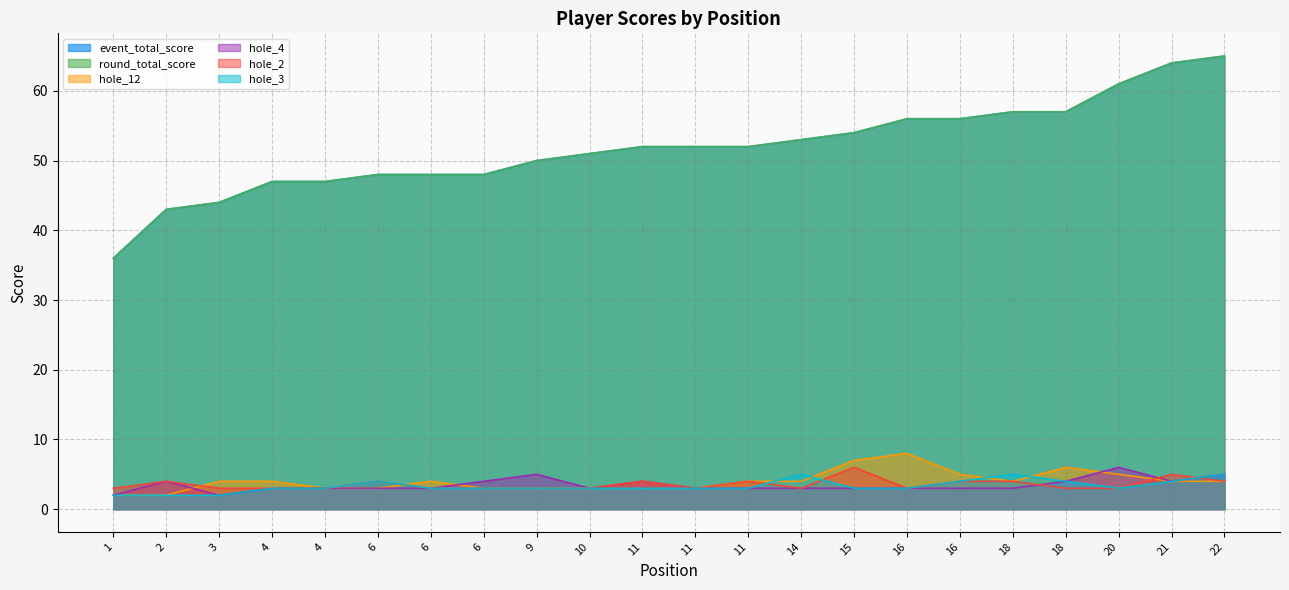

What are all the series names shown in the legend?

event_total_score, round_total_score, hole_12, hole_4, hole_2, hole_3